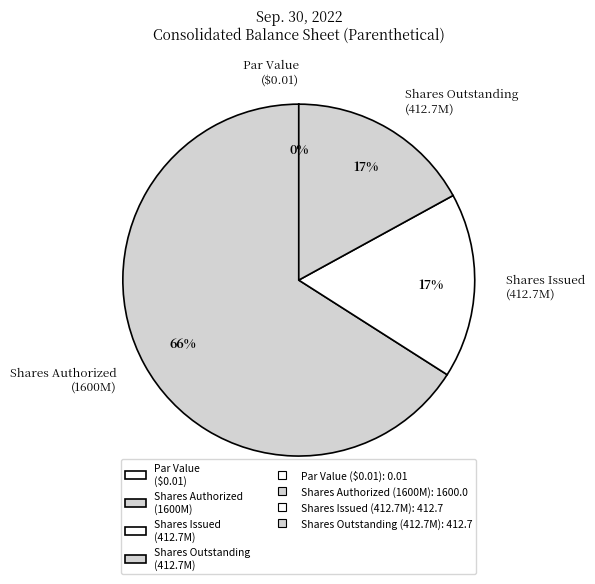

Is there any slice that represents more than half of the pie?

Yes